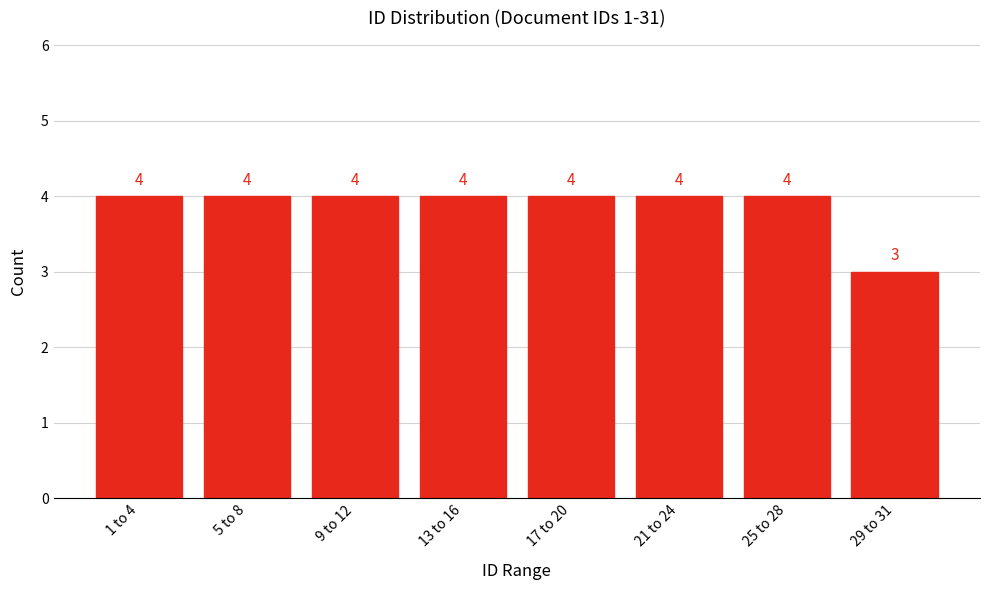

Reading right to left, list all the values displayed in this chart.

29 to 31=3	25 to 28=4	21 to 24=4	17 to 20=4	13 to 16=4	9 to 12=4	5 to 8=4	1 to 4=4